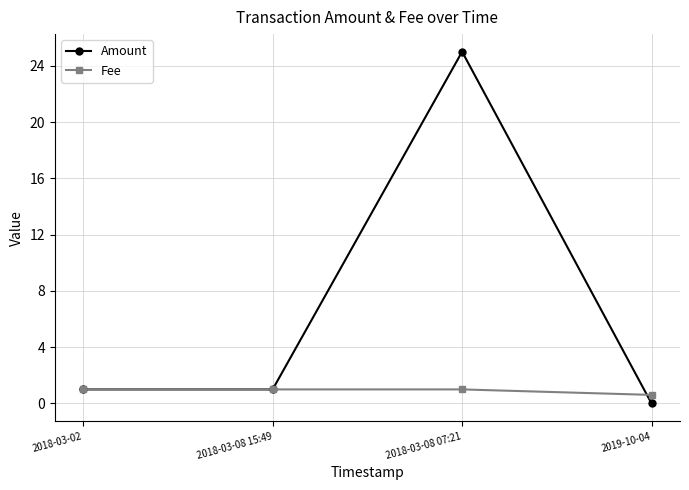

Count the number of categories in the chart.

4